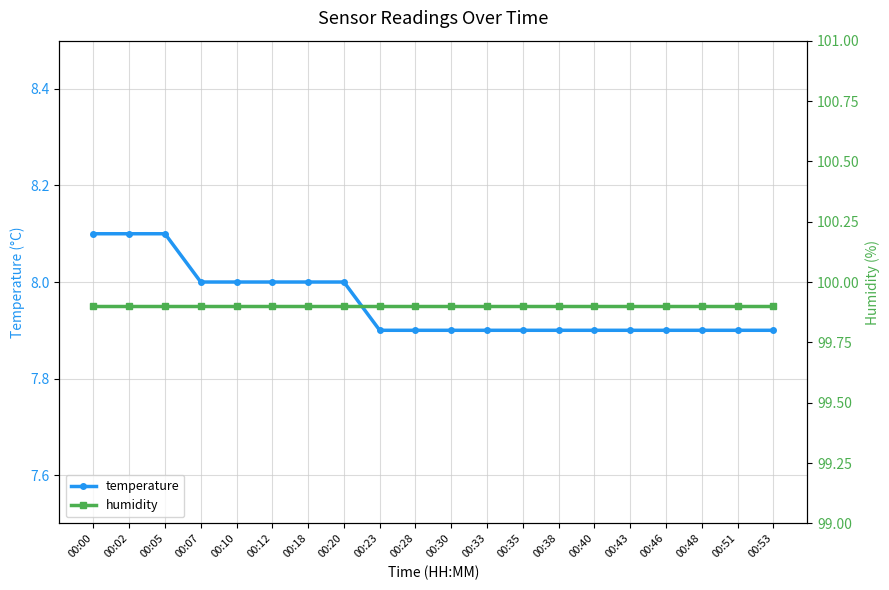

The temperature series shows 7.9 at 00:33. True or false?

True